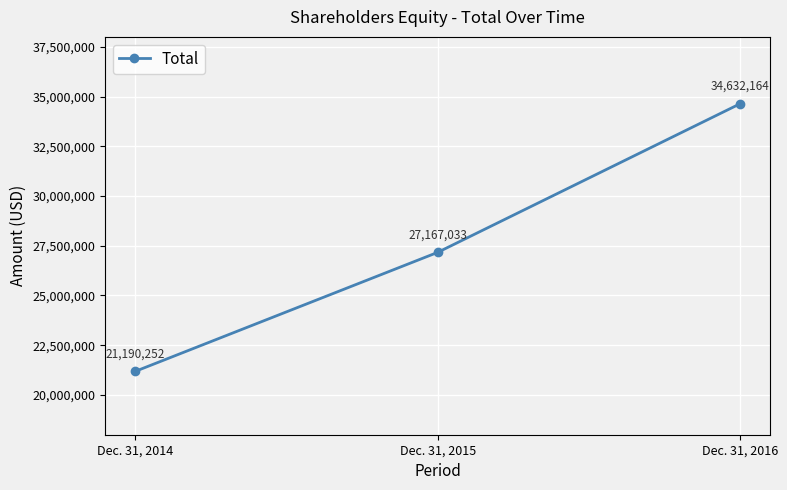

Which label corresponds to the smallest value in the chart?

Dec. 31, 2014